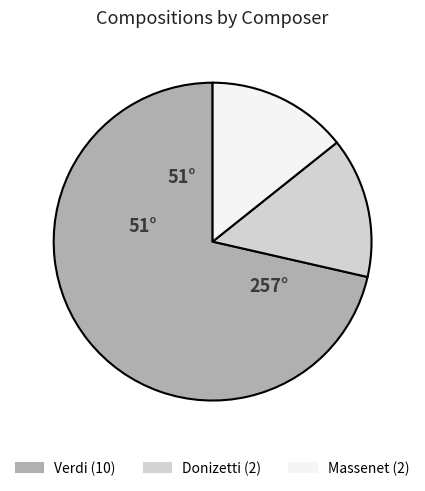

Do Verdi and Massenet together represent more than half of the pie?

Yes